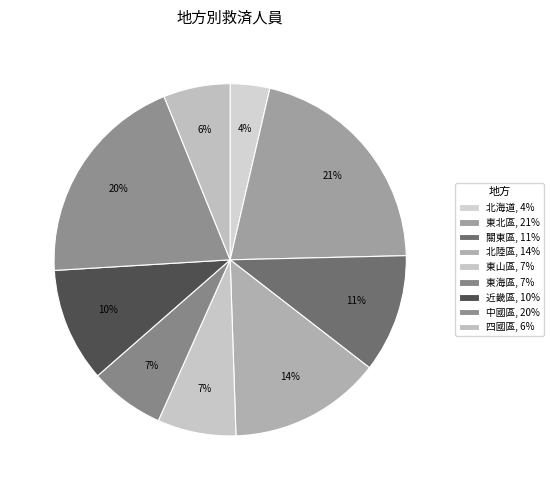

Count the number of slices in the pie.

9